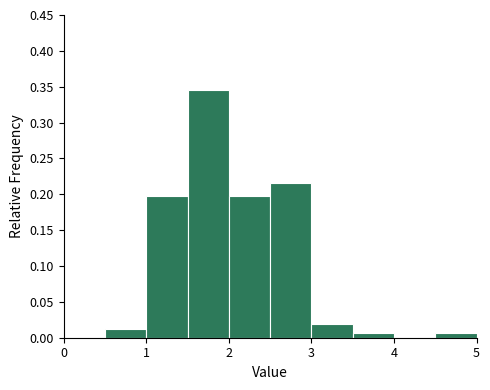

Over which range of the x-axis is the bar tallest?

1.5 to 2.0